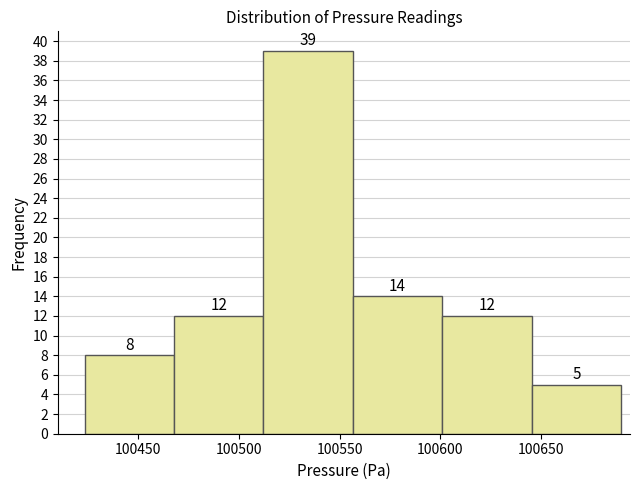

Reading left to right, transcribe this chart: for each bar, give the range it covers on the x-axis and its height. The bar edges are not printed on the chart, so give them approximately, as read against the axis.

100425 to 100470: 8
100470 to 100510: 12
100510 to 100555: 39
100555 to 100600: 14
100600 to 100645: 12
100645 to 100690: 5